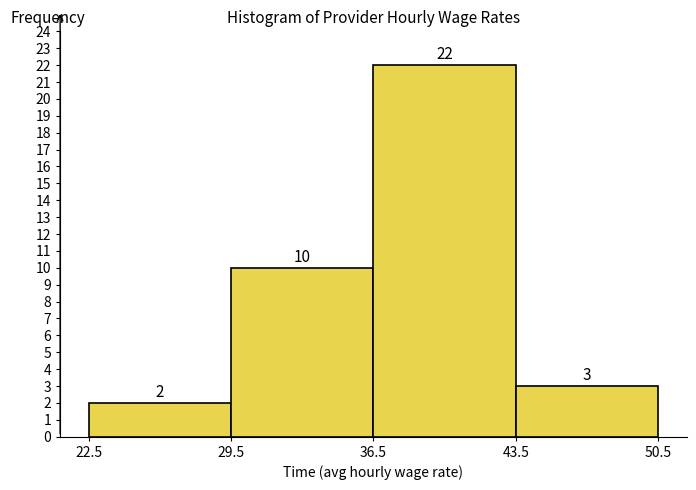

Reading left to right, list every bar in this chart as the range it spans on the x-axis followed by its height.

22.5 to 29.5: 2
29.5 to 36.5: 10
36.5 to 43.5: 22
43.5 to 50.5: 3